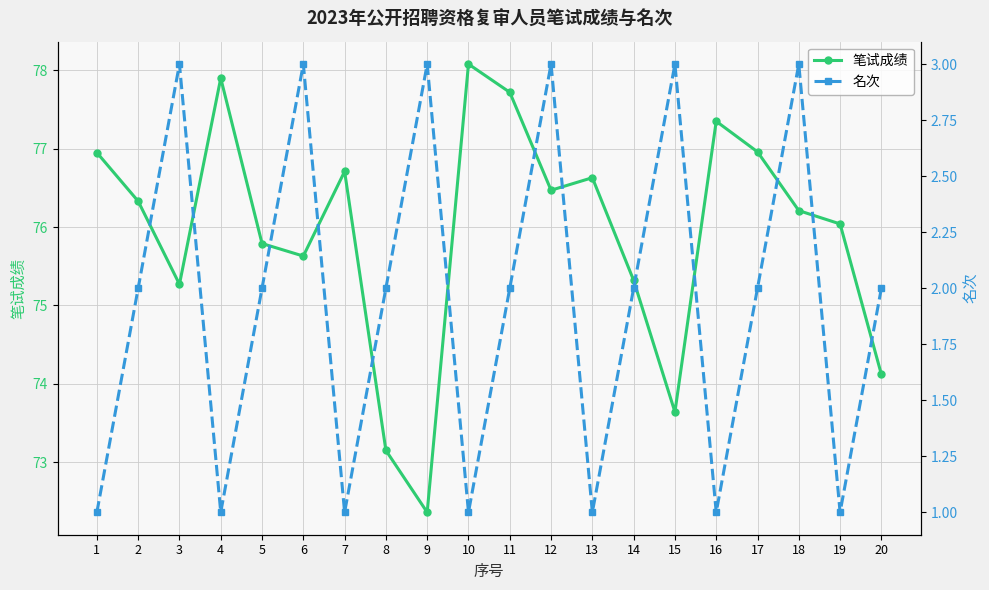

How many lines are shown in the chart?

2